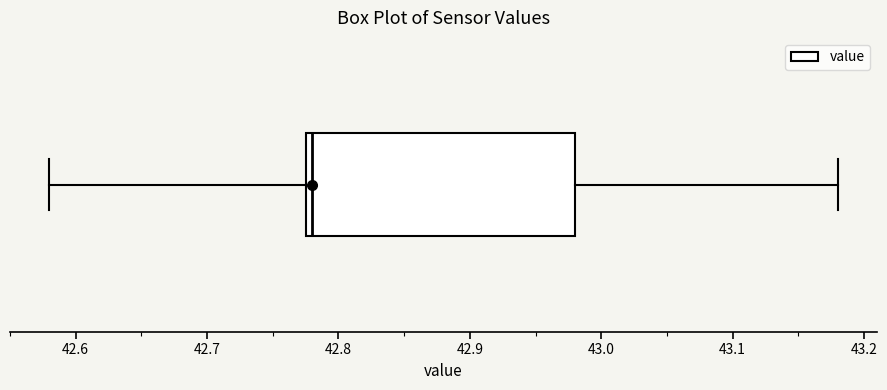

Where does the right whisker of the box end on the x-axis? The values are not printed on the chart, so give them approximately, as read against the axis.

43.18